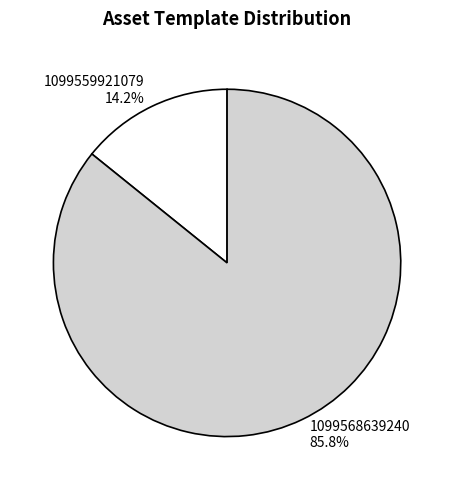

Is there any slice that represents more than half of the pie?

Yes